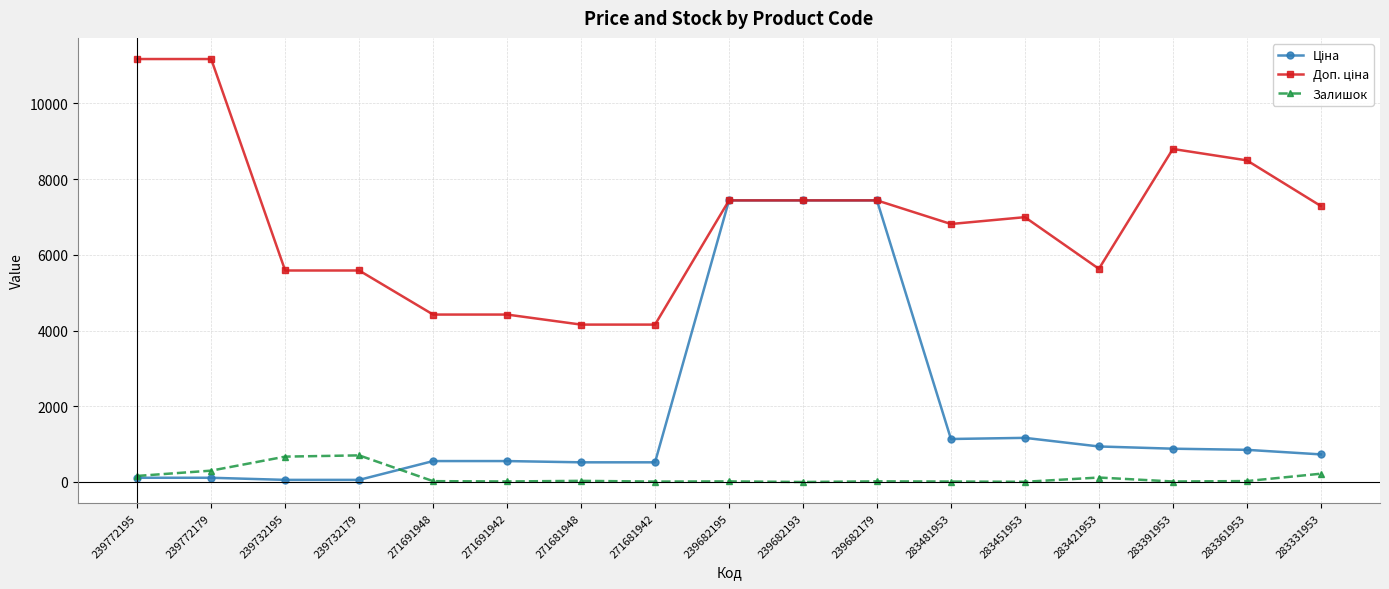

True or false: Залишок has more than 0 interior local peaks.

True